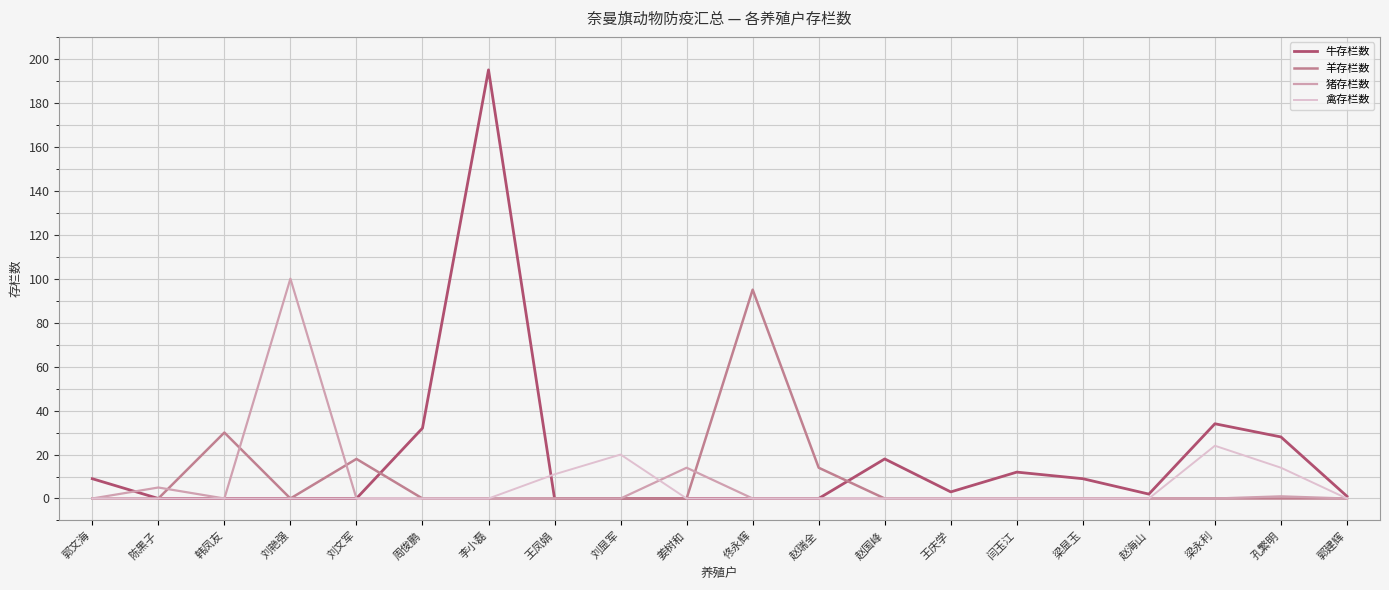

What are all the series names shown in the legend?

牛存栏数, 羊存栏数, 猪存栏数, 禽存栏数